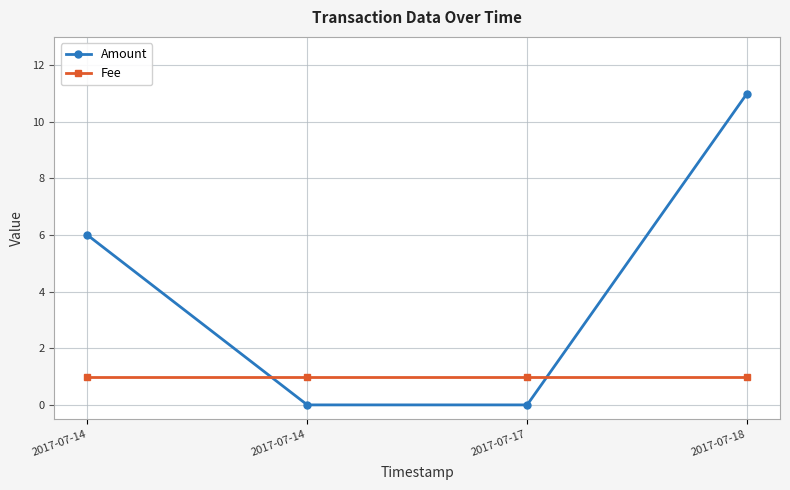

Reading left to right, extract all data points from this chart.

Amount: 2017-07-14=6	2017-07-14=0	2017-07-17=0	2017-07-18=11
Fee: 2017-07-14=1	2017-07-14=1	2017-07-17=1	2017-07-18=1